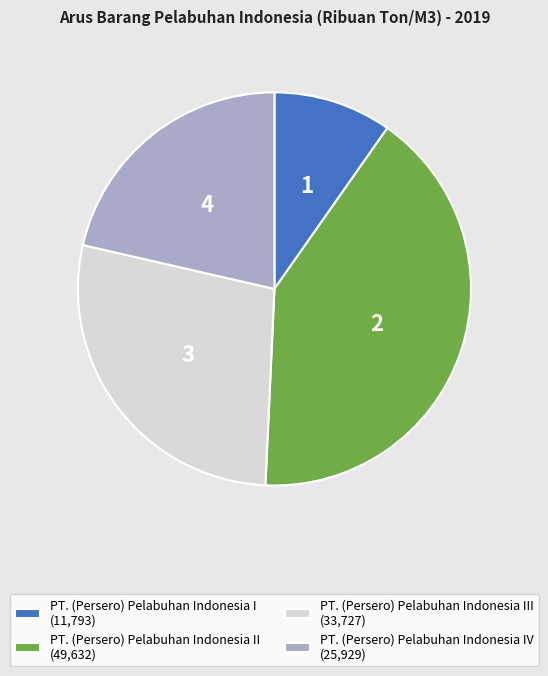

Is there a majority slice in this chart?

No